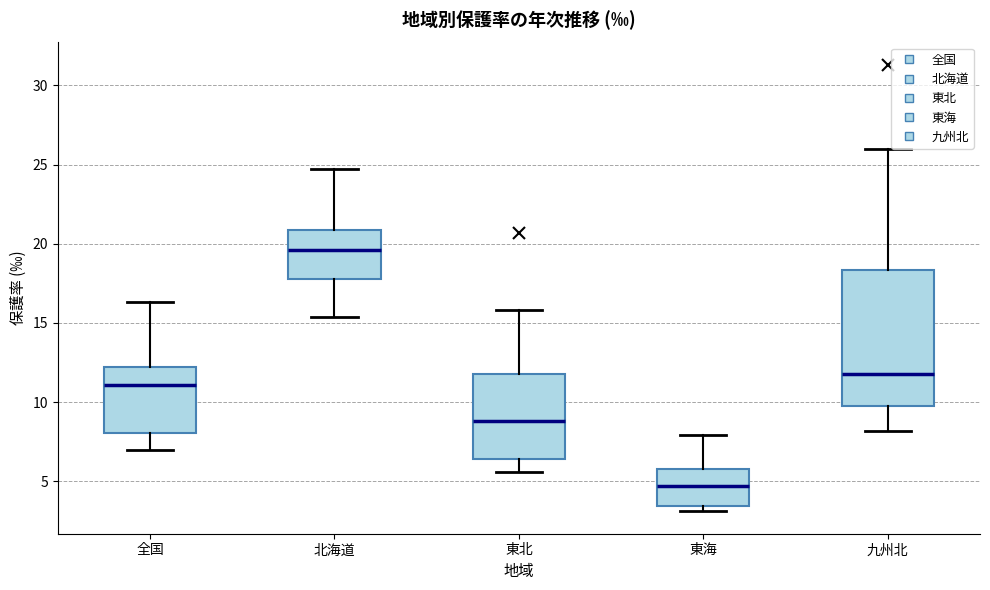

Reading left to right, transcribe this box plot: for each box, give where its median line is, the range the box spans, and where its two whiskers end, as read against the y-axis. The values are not printed on the chart, so give them approximately, as read against the axis.

全国: median 11.0, box 8.0 to 12.0, whiskers 7.0 to 16.5
北海道: median 19.5, box 18.0 to 21.0, whiskers 15.5 to 24.5
東北: median 9.0, box 6.5 to 12.0, whiskers 5.5 to 16.0
東海: median 4.5, box 3.5 to 6.0, whiskers 3.0 to 8.0
九州北: median 12.0, box 10.0 to 18.5, whiskers 8.0 to 26.0